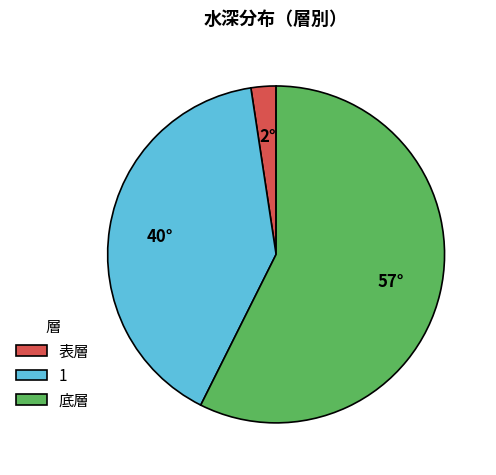

Do 1 and 底層 together represent more than half of the pie?

Yes